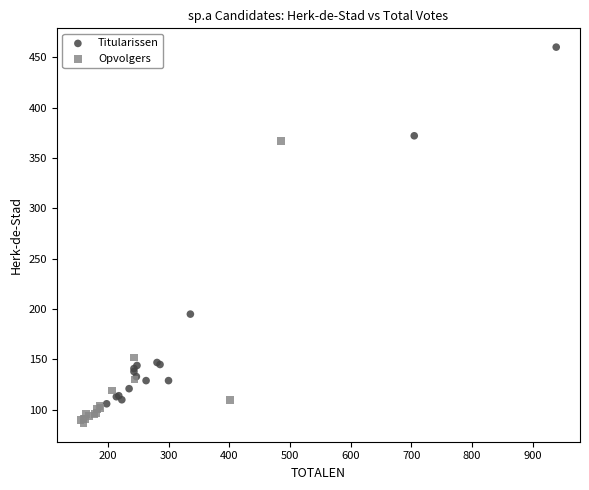

Which series contains the lowest Y value?

Opvolgers